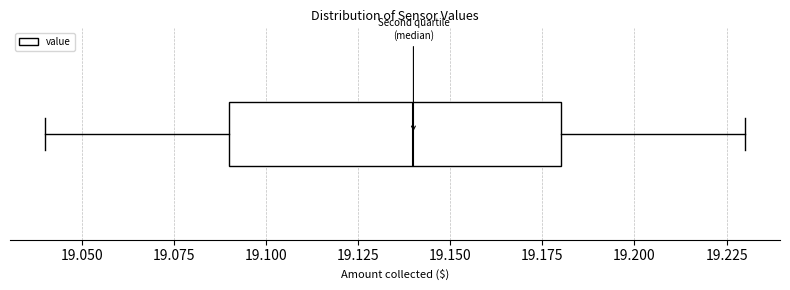

Read this box plot against the x-axis: the position of the median line, the range covered by the box, and the ends of both whiskers. The values are not printed on the chart, so give them approximately, as read against the axis.

median 19.14, box 19.09 to 19.18, whiskers 19.04 to 19.23